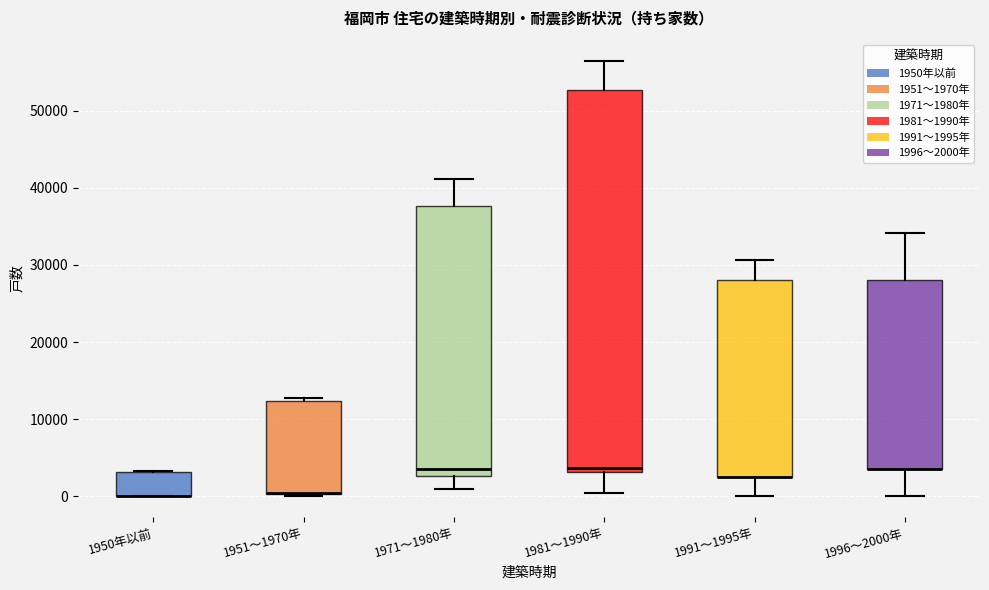

Reading left to right, read every box against the y-axis: the position of its median line, the range the box covers, and the ends of its whiskers. The values are not printed on the chart, so give them approximately, as read against the axis.

1950年以前: median 0 (drawn on the box's lower edge), box 0 to 3000, whiskers 0 to 3000
1951～1970年: median 0 (drawn on the box's lower edge), box 0 to 12000, whiskers 0 to 13000
1971～1980年: median 4000, box 3000 to 38000, whiskers 1000 to 41000
1981～1990年: median 4000, box 3000 to 53000, whiskers 0 to 56000
1991～1995年: median 3000 (drawn on the box's lower edge), box 3000 to 28000, whiskers 0 to 31000
1996～2000年: median 4000 (drawn on the box's lower edge), box 4000 to 28000, whiskers 0 to 34000